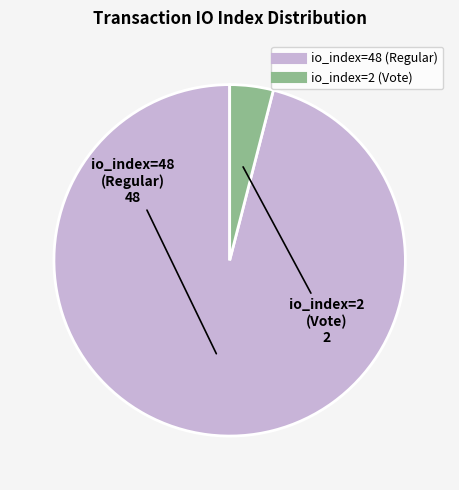

Rank the categories by value from lowest to highest.

io_index=2 (Vote), io_index=48 (Regular)